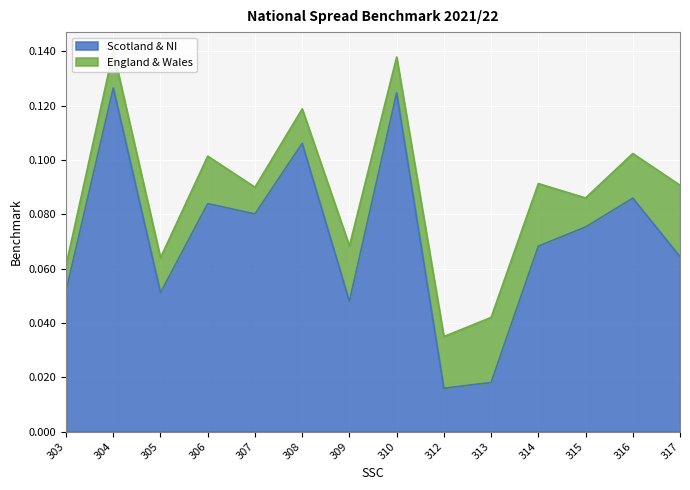

What is the approximate value at 315?

0.1